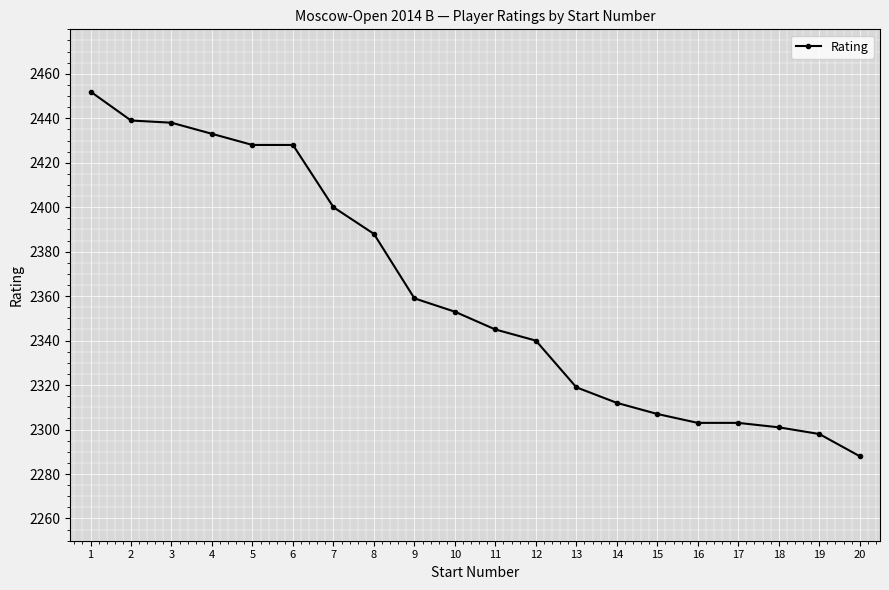

Count the number of data series in this chart.

1